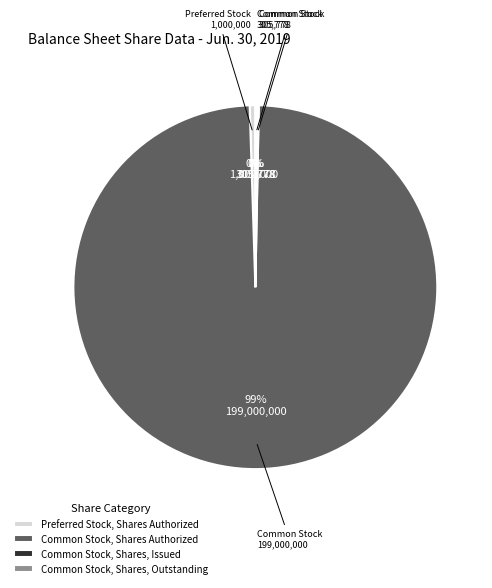

Is there any slice that represents more than half of the pie?

Yes